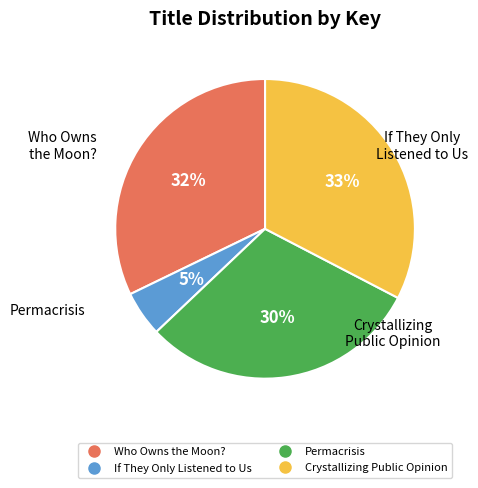

To the nearest percent, what is the difference between the Who Owns the Moon? and If They Only Listened to Us slice percentages?

27%